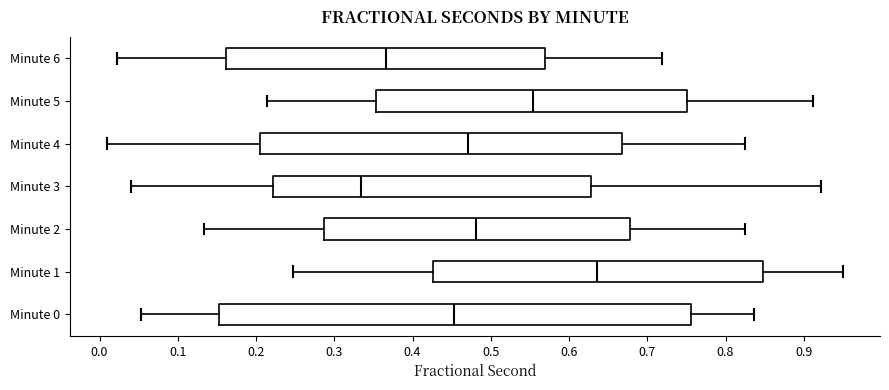

Which box has the furthest to the left median line?

Minute 3